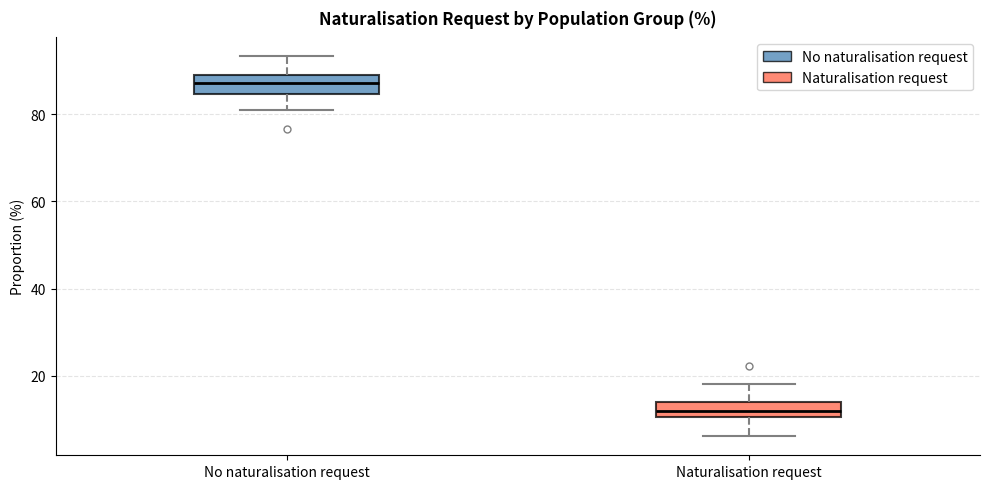

Where is the lower edge of the box for No naturalisation request on the y-axis? The values are not printed on the chart, so give them approximately, as read against the axis.

84